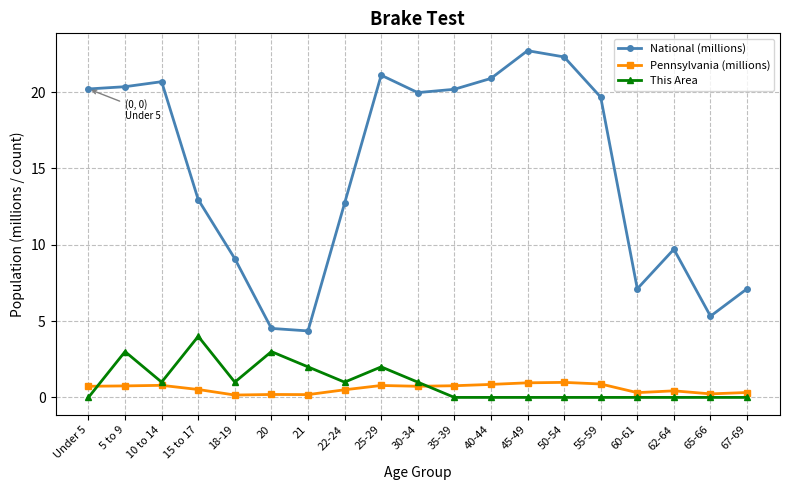

At which label does National (millions) first exceed 19?

Under 5